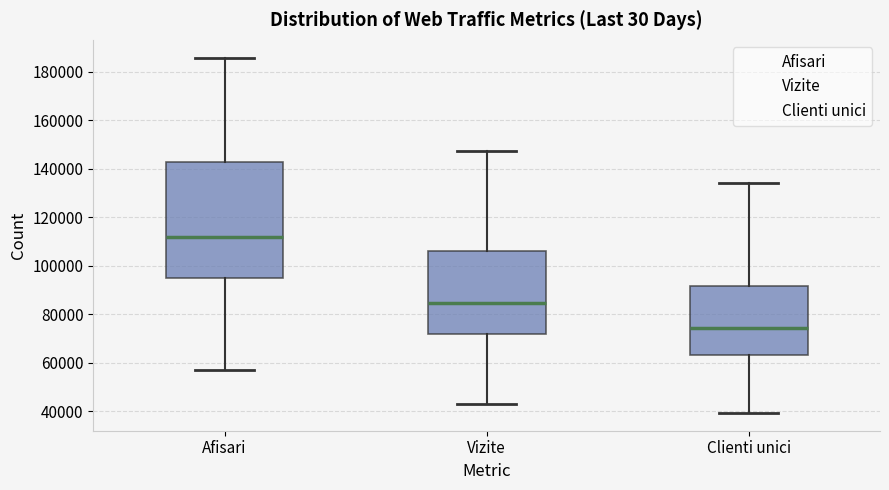

Reading left to right, read every box against the y-axis: the position of its median line, the range the box covers, and the ends of its whiskers. The values are not printed on the chart, so give them approximately, as read against the axis.

Afisari: median 112000, box 94000 to 142000, whiskers 56000 to 186000
Vizite: median 84000, box 72000 to 106000, whiskers 44000 to 148000
Clienti unici: median 74000, box 64000 to 92000, whiskers 40000 to 134000